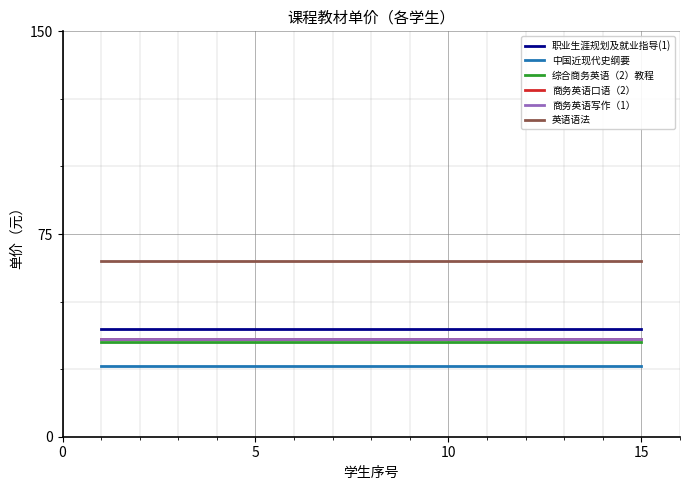

Does the chart have visible grid lines?

Yes